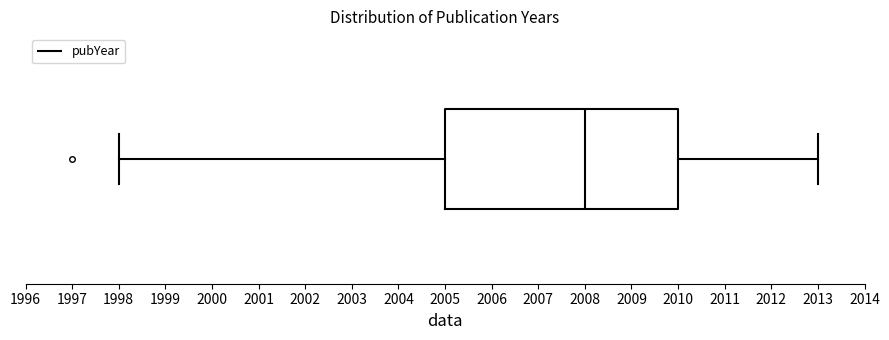

Read this box plot against the x-axis: the position of the median line, the range covered by the box, and the ends of both whiskers. The values are not printed on the chart, so give them approximately, as read against the axis.

median 2008, box 2005 to 2010, whiskers 1998 to 2013